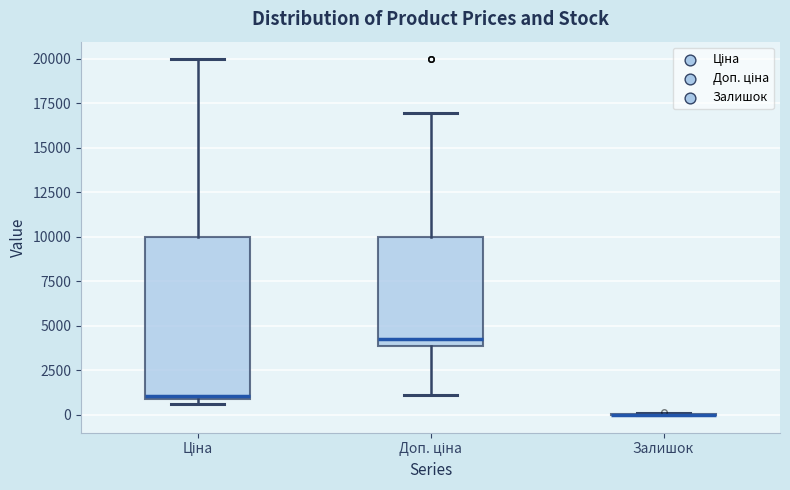

Comparing the boxes themselves (not the whiskers), which one is the tallest?

Ціна